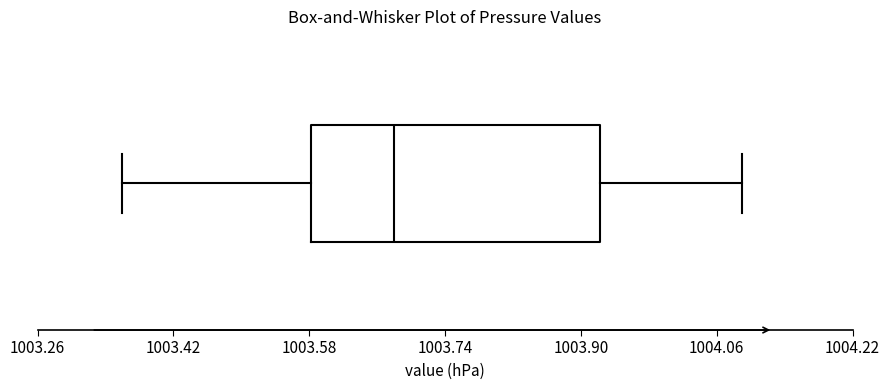

Read this box plot against the x-axis: the position of the median line, the range covered by the box, and the ends of both whiskers. The values are not printed on the chart, so give them approximately, as read against the axis.

median 1003.68, box 1003.58 to 1003.92, whiskers 1003.36 to 1004.10